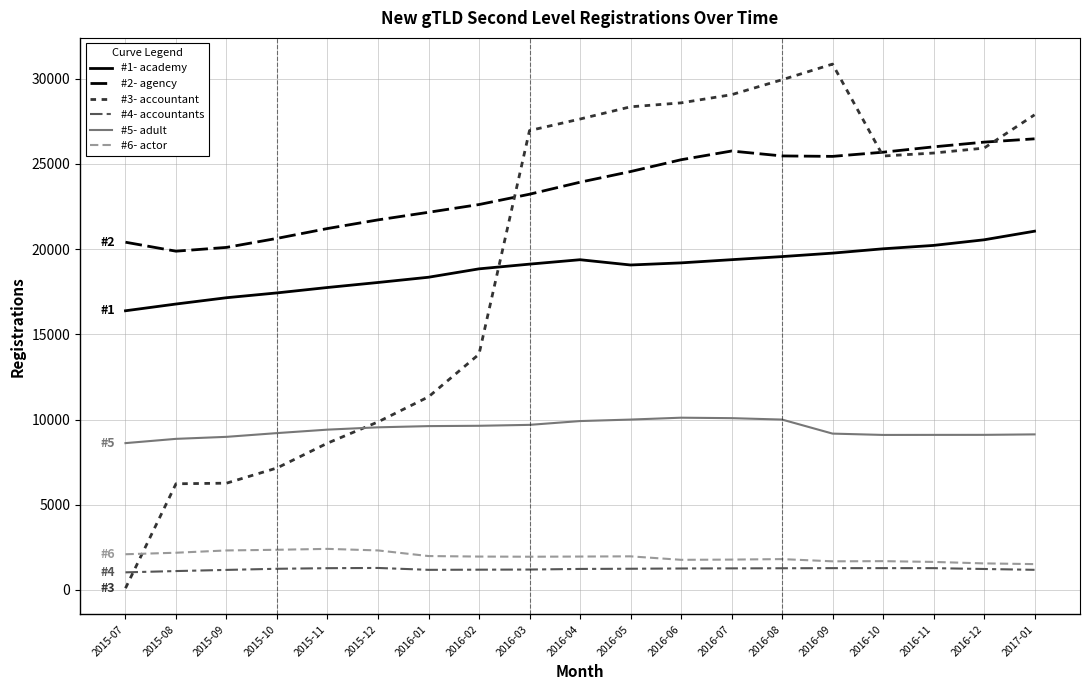

What is the difference between the second highest and second lowest values in the #5- adult series?

1215